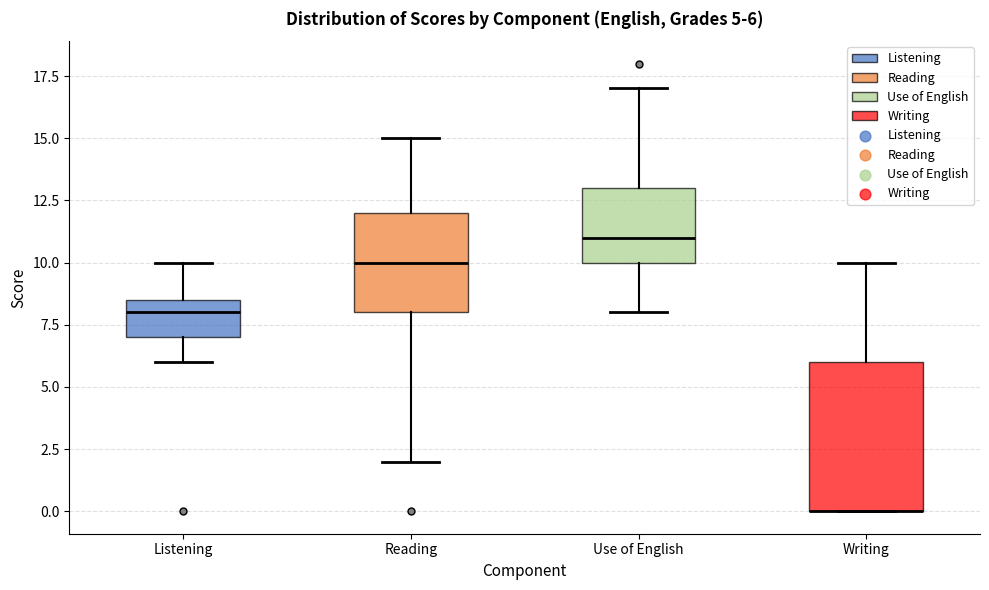

Comparing the boxes themselves (not the whiskers), which one is the tallest?

Writing